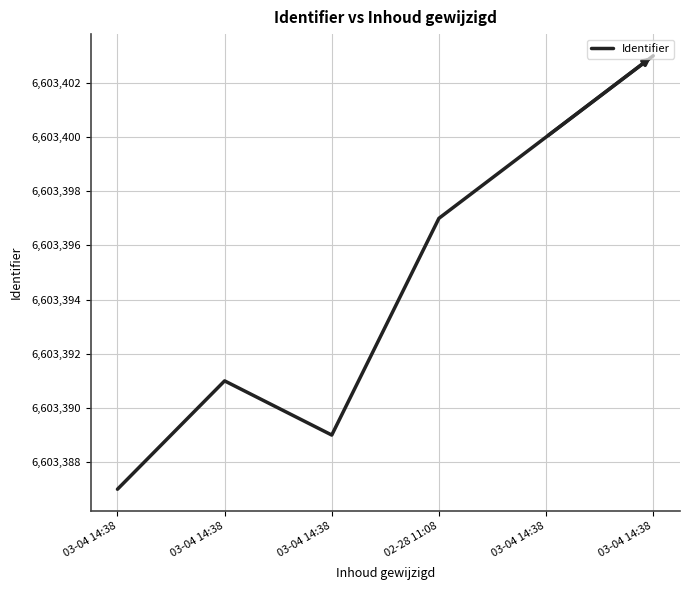

Rank the categories by value from lowest to highest.

03-04 14:38, 03-04 14:38, 03-04 14:38, 02-28 11:08, 03-04 14:38, 03-04 14:38